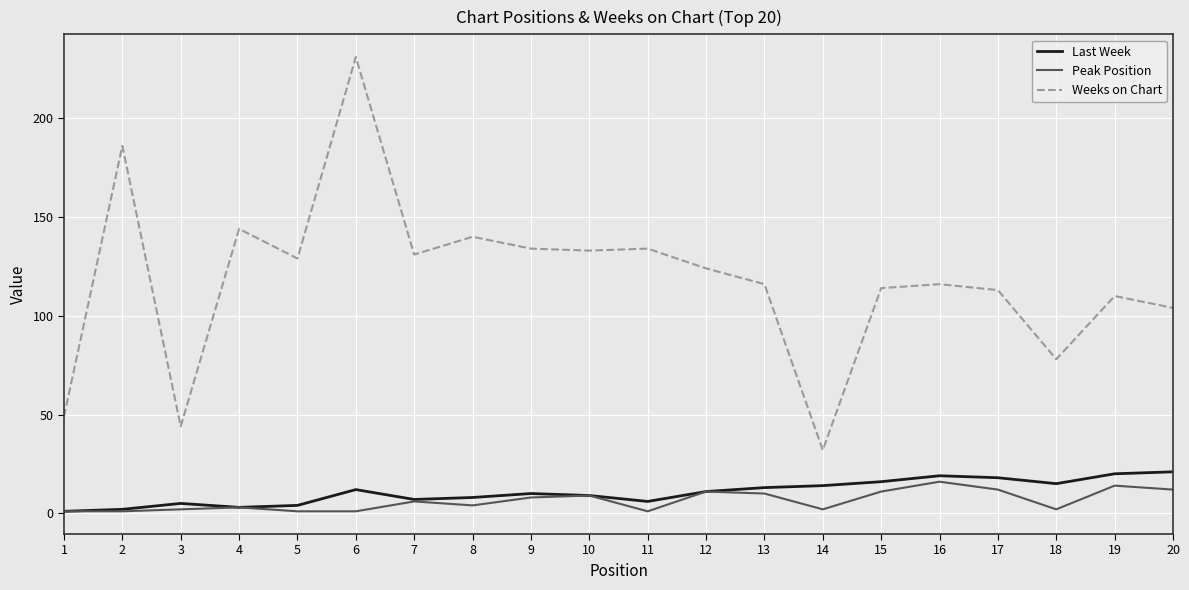

Which series has the largest total across all categories?

Weeks on Chart